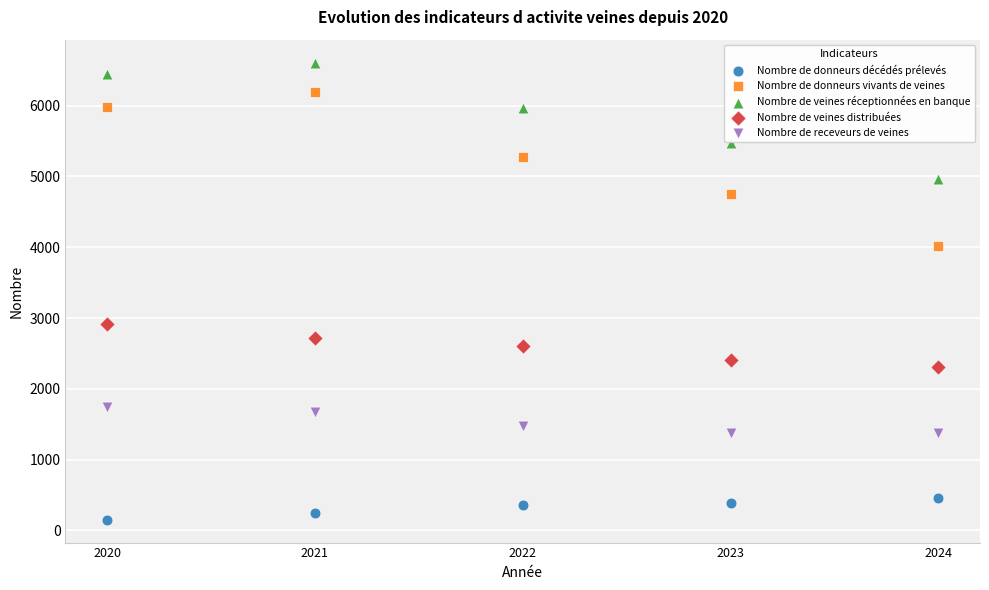

Which series contains the lowest Y value?

Nombre de donneurs décédés prélevés